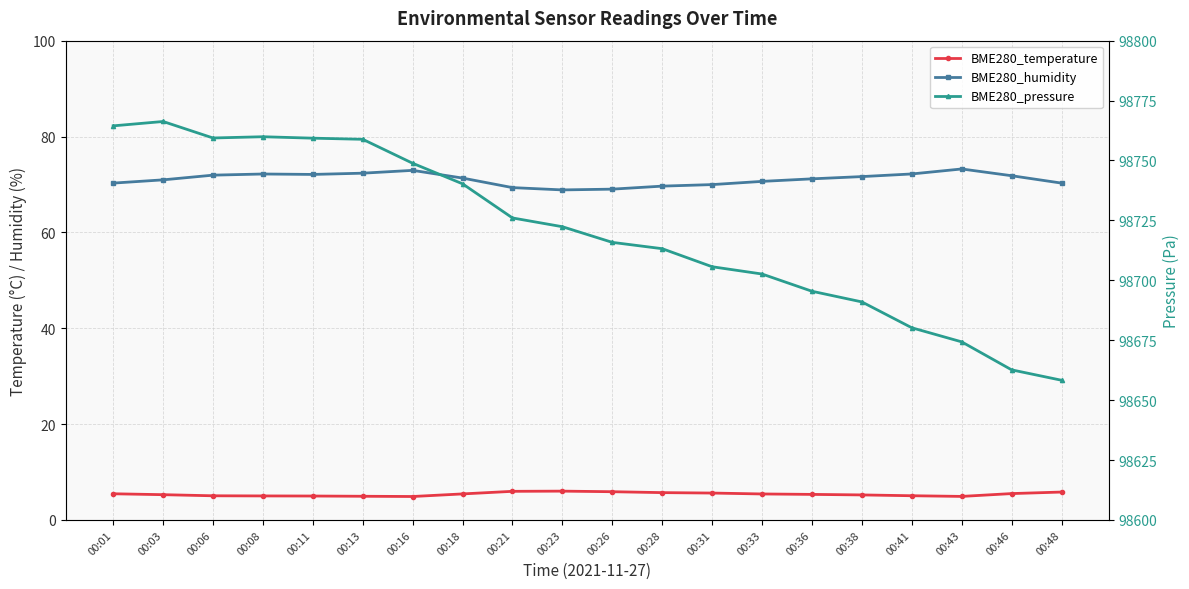

Is the value of BME280_pressure at 00:08 greater than the value of BME280_temperature at 00:41?

Yes